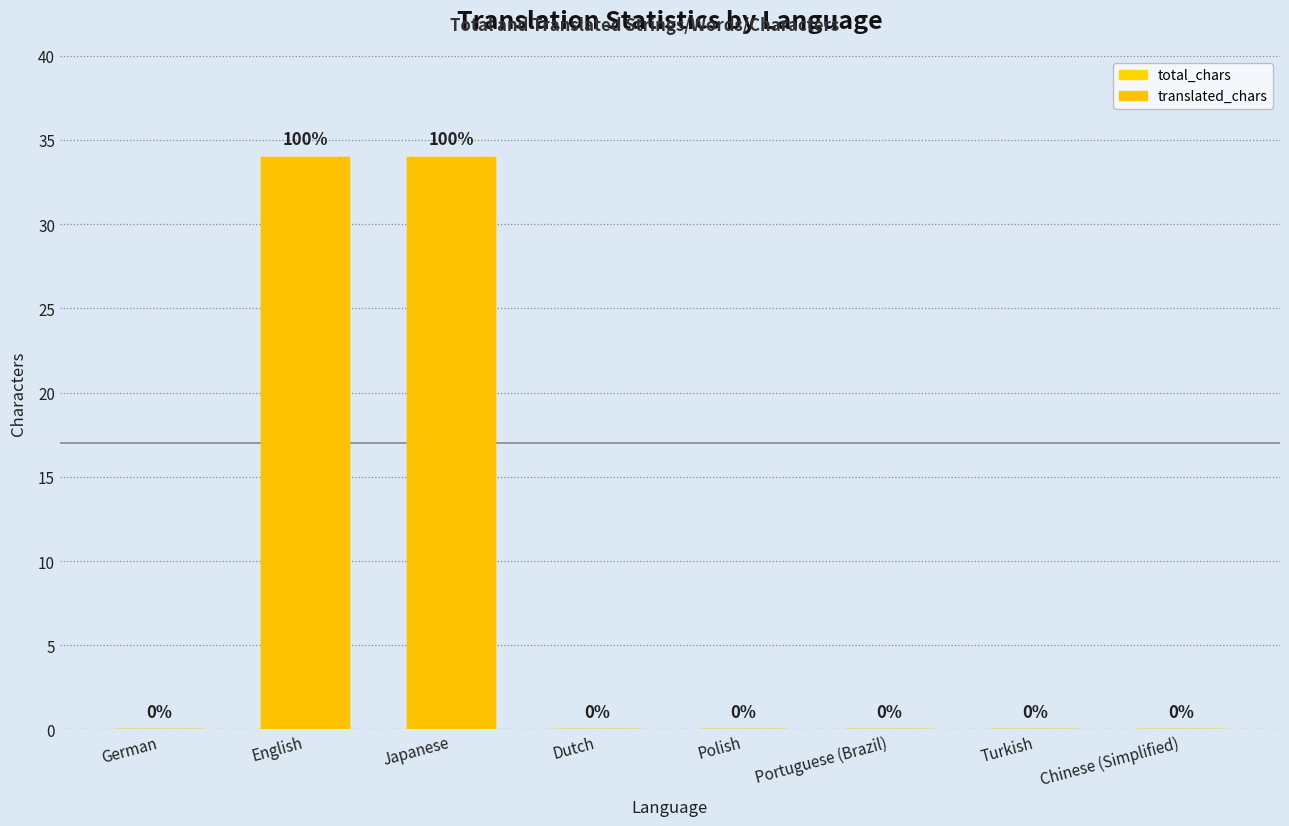

How many bars are there in total?

16